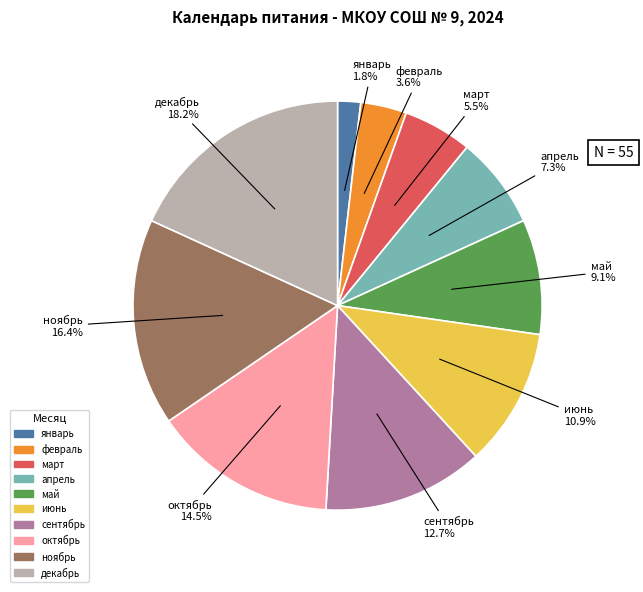

Rank the categories by value from lowest to highest.

январь, февраль, март, апрель, май, июнь, сентябрь, октябрь, ноябрь, декабрь